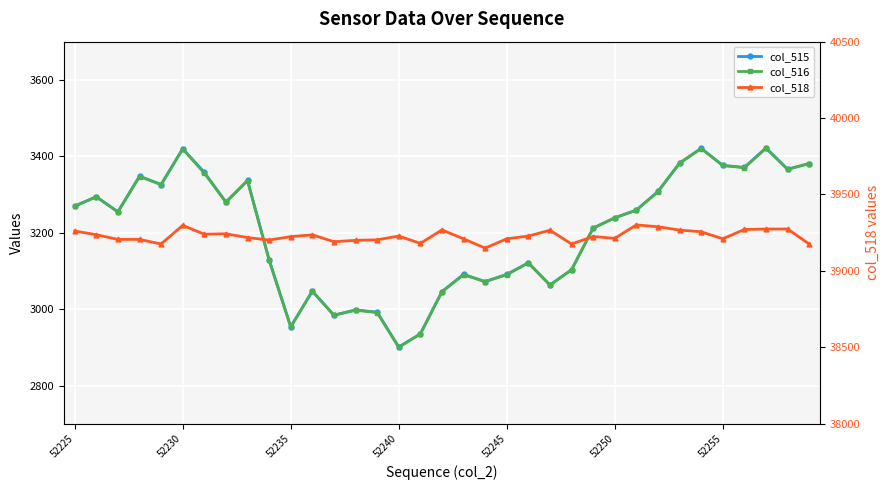

True or false: col_516 has a value of 1557 at 21.

False